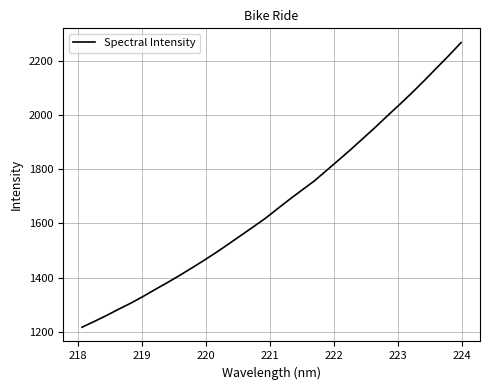

What is the difference between the maximum and minimum values?

1051.3